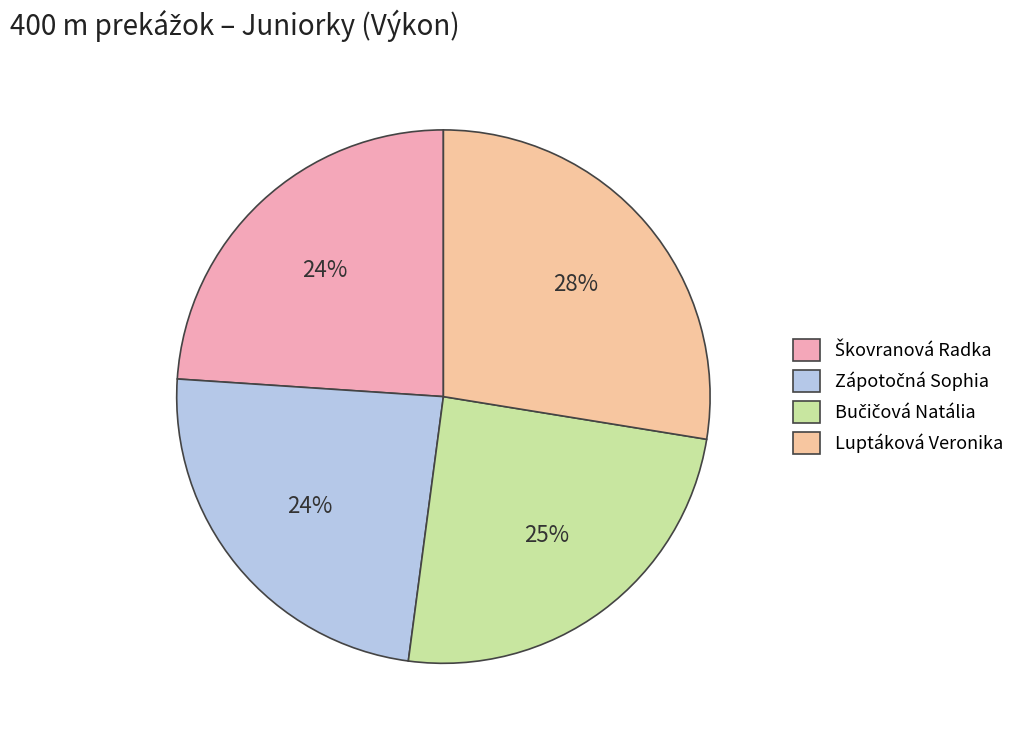

How many slices are in this pie chart?

4